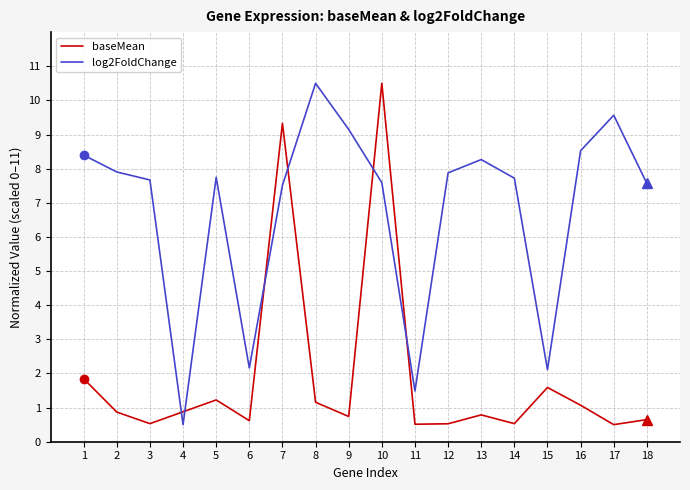

What is the sum of the baseMean values at 4 and 17?

1.4